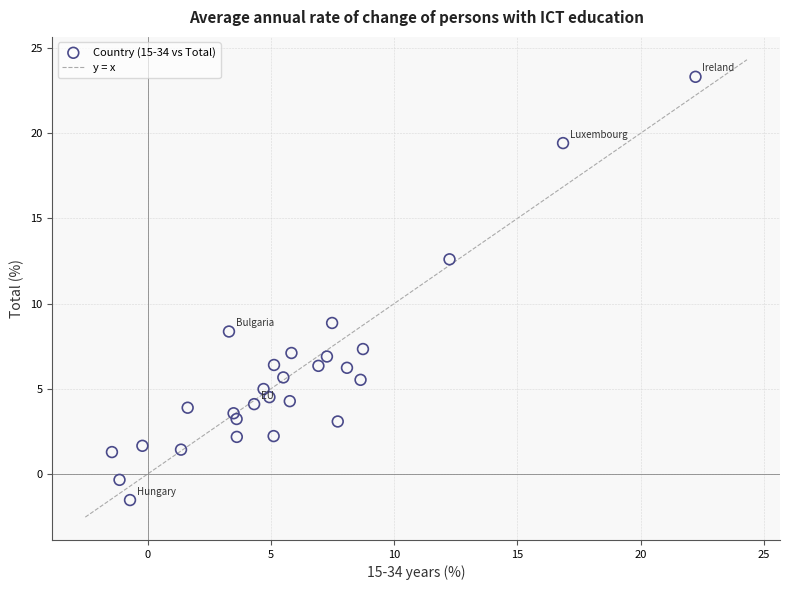

What Y value in the scatter plot is closest to 10?

8.9